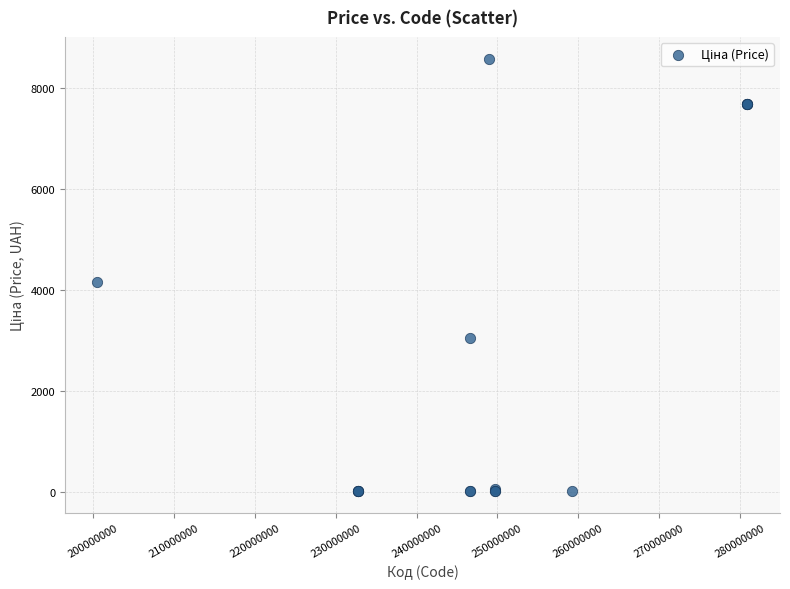

What Y value in the scatter plot is closest to 4303?

4161.8